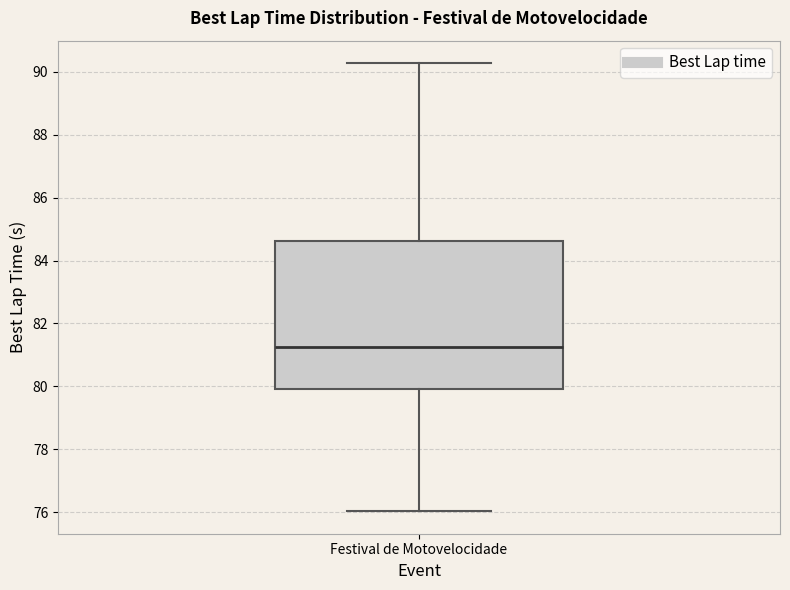

Transcribe this box plot: give where the median line is, the range the box spans, and where the two whiskers end, as read against the y-axis. The values are not printed on the chart, so give them approximately, as read against the axis.

median 81.2, box 80.0 to 84.6, whiskers 76.0 to 90.2